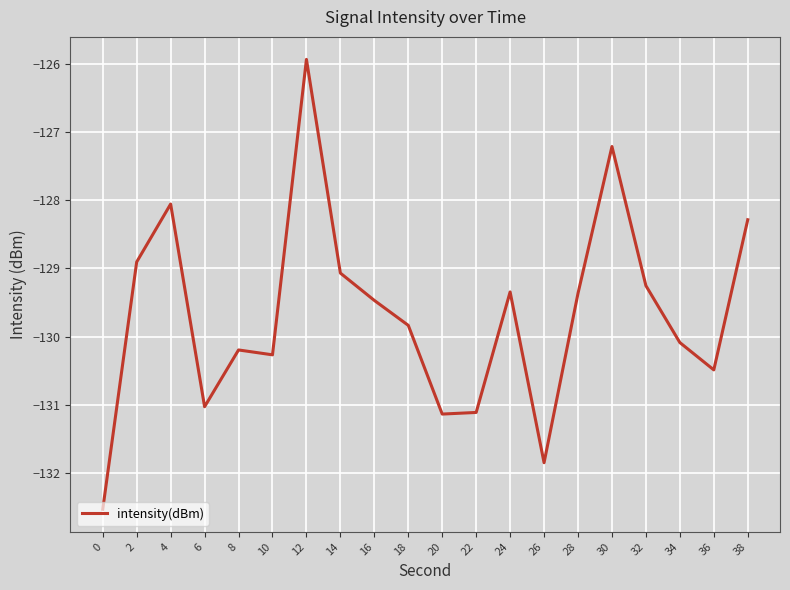

Read the value at 12.

-125.9